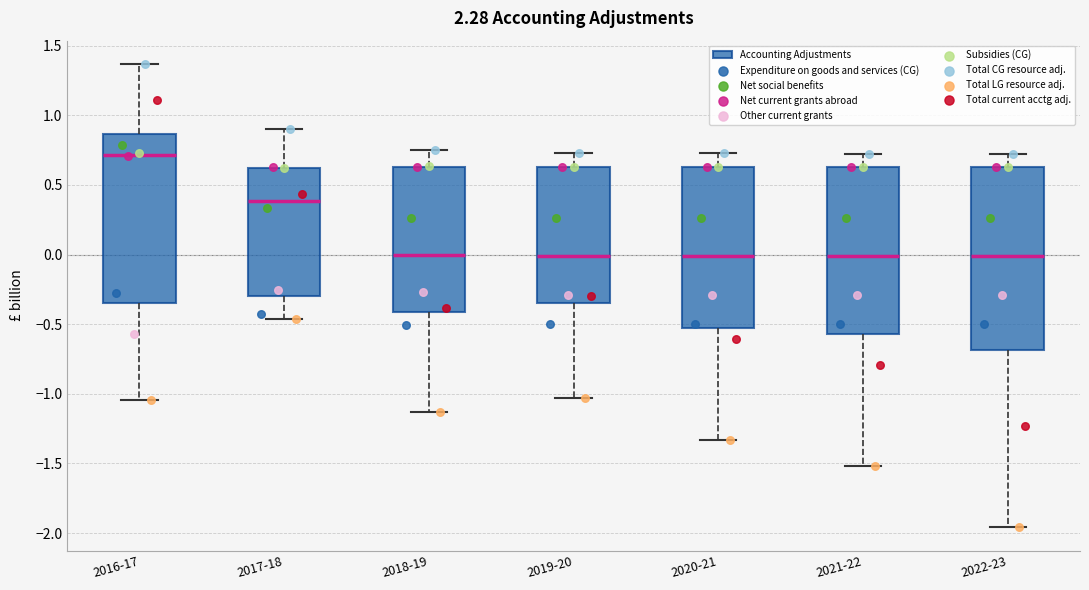

Comparing the boxes themselves (not the whiskers), which one is the tallest?

2022-23